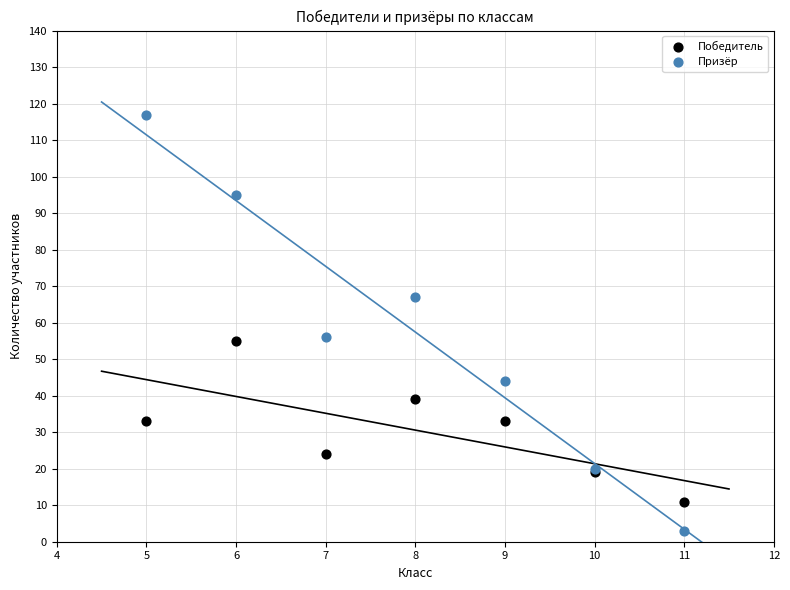

What are all the series names shown in the legend?

Победитель, Призёр